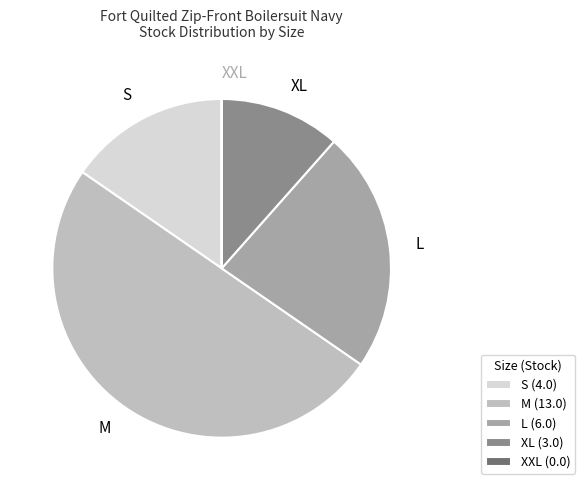

Is it true that M is 40% of the pie?

False